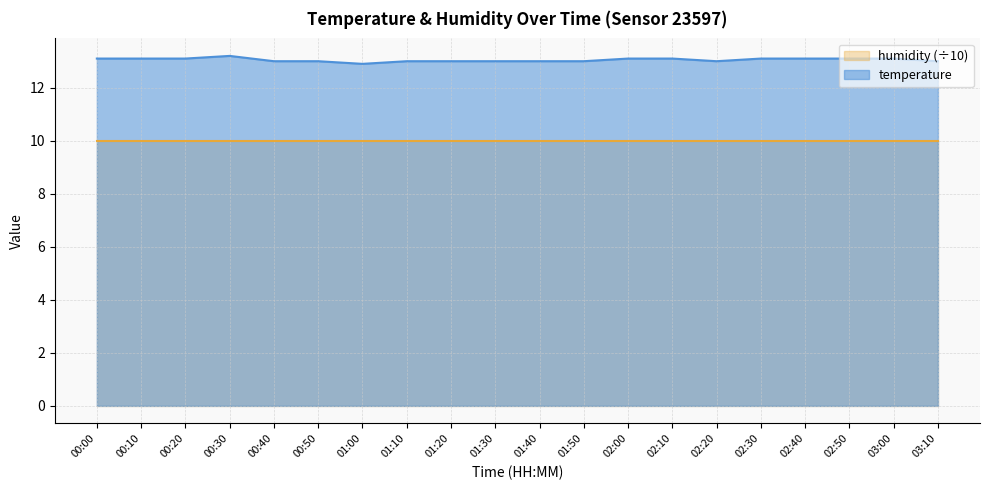

What is the average value?

13.1